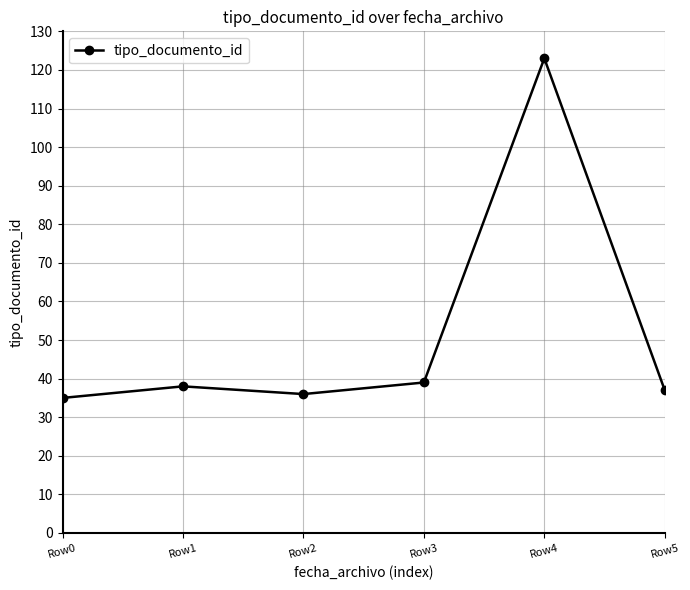

How many points are higher than both their immediate neighbors (excluding endpoints)?

2